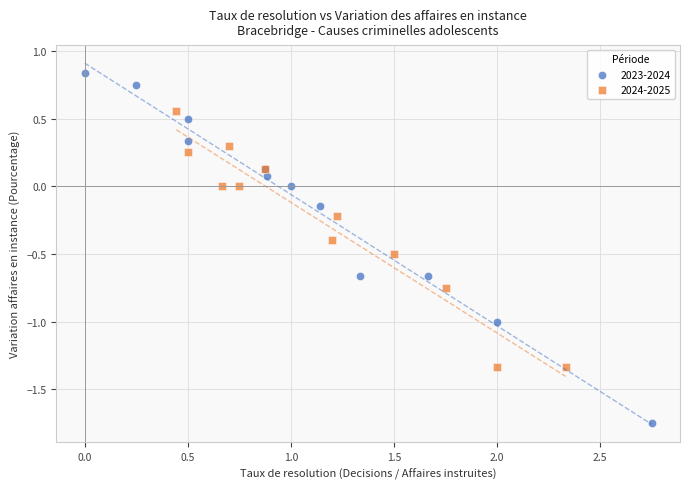

Which series contains the lowest Y value?

2023-2024